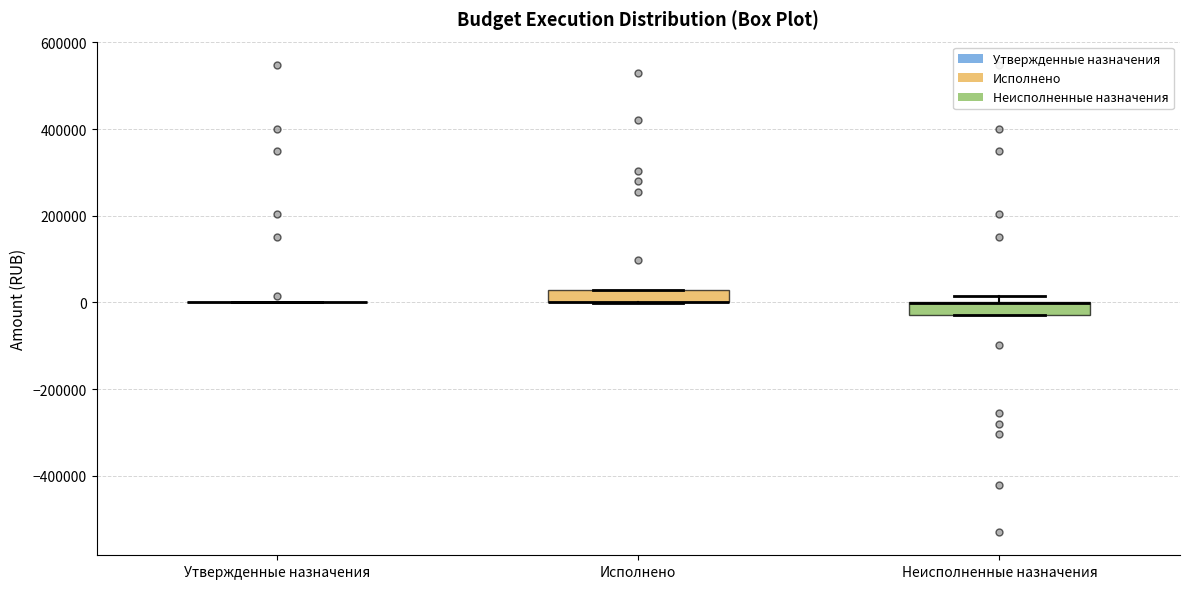

Where is the lower edge of the box for Неисполненные назначения on the y-axis? The values are not printed on the chart, so give them approximately, as read against the axis.

-20000